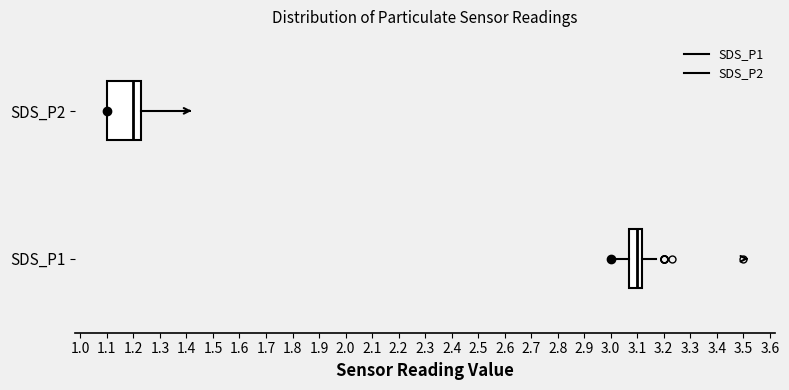

Reading bottom to top, transcribe this box plot: for each box, give where its median line is, the range the box spans, and where its two whiskers end, as read against the x-axis. The values are not printed on the chart, so give them approximately, as read against the axis.

SDS_P1: median 3.10, box 3.07 to 3.12, whiskers 3.00 to 3.17
SDS_P2: median 1.20, box 1.10 to 1.23, whiskers 1.10 to 1.40